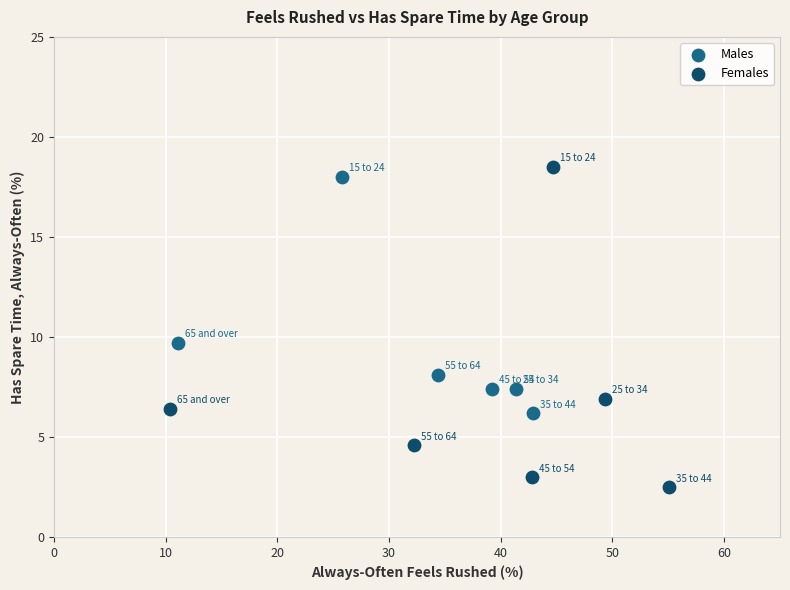

Which series reaches the minimum Y coordinate?

Females